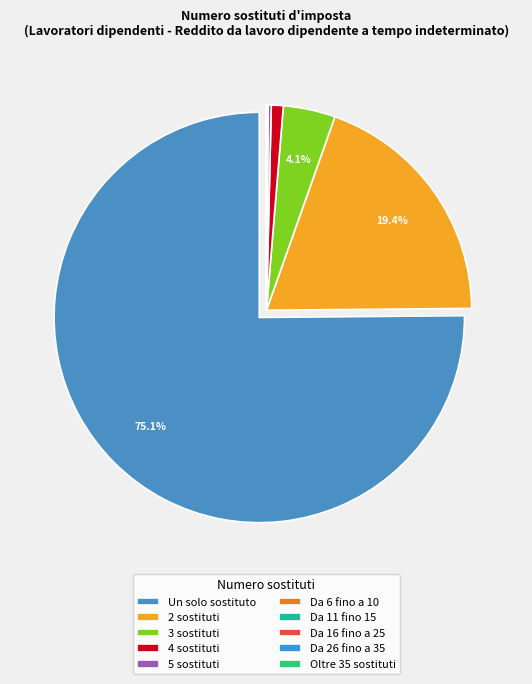

True or false: Da 16 fino a 25 accounts for 0% of the total.

True